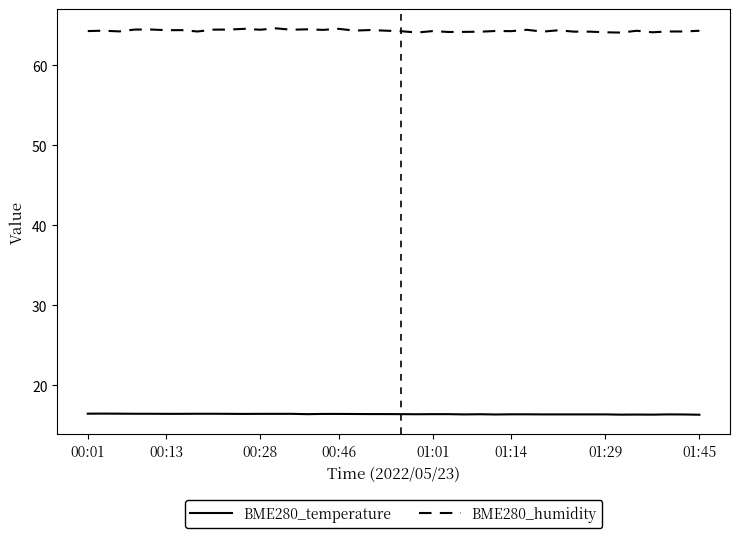

How many lines are shown in the chart?

2